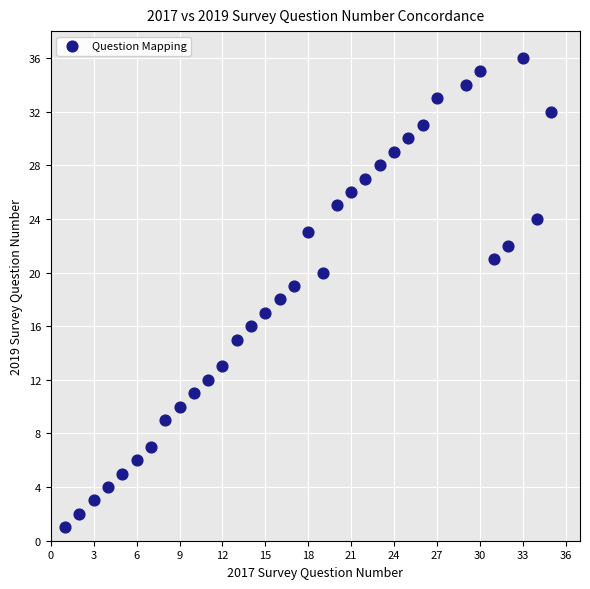

What is the range of X values (max minus min)?

34